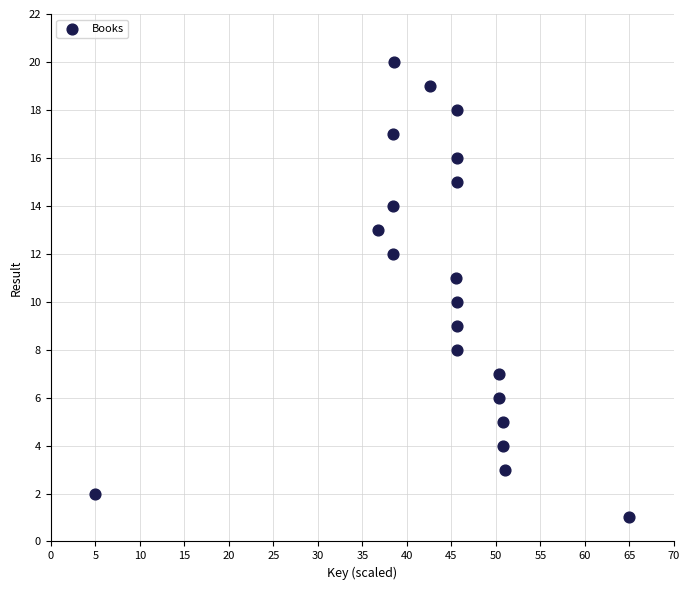

What is the range of Y values (max minus min)?

19